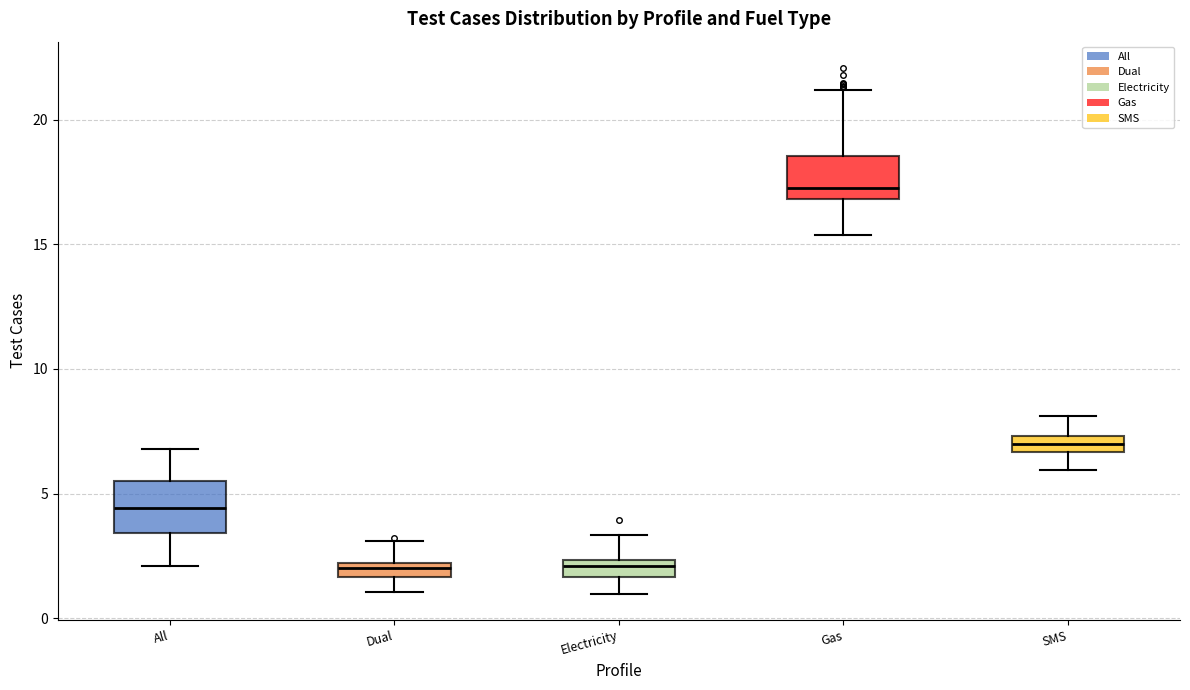

Which box has the highest median line?

Gas